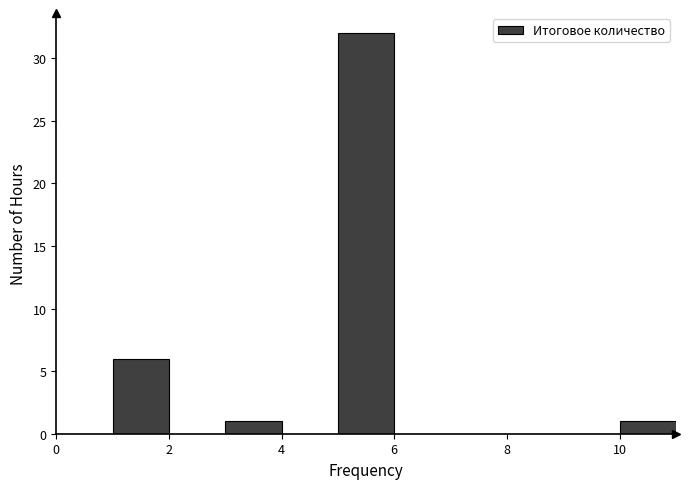

What is the height of the bar covering 10 to 11 on the x-axis? The values are not printed on the chart, so give them approximately, as read against the axis.

1